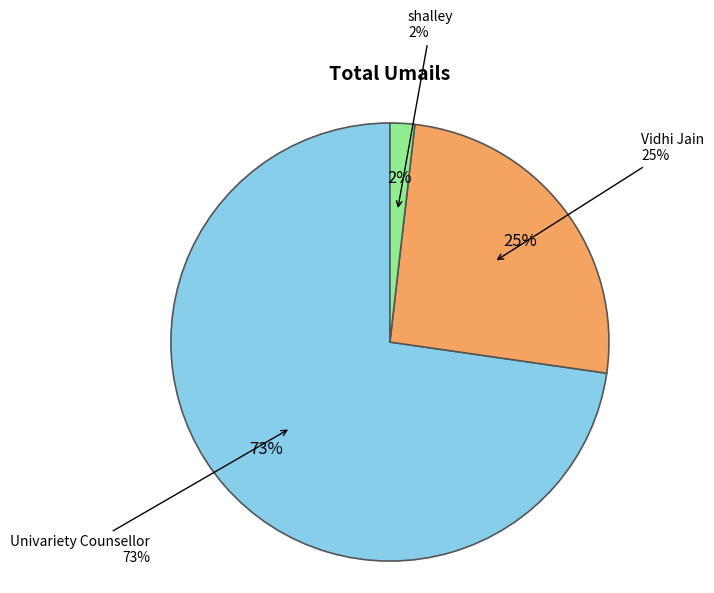

Is the sum of shalley and Univariety Counsellor greater than half?

Yes